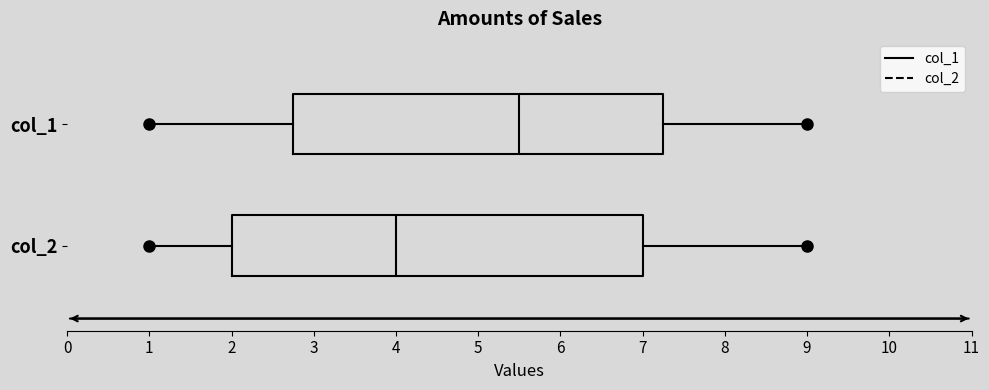

Which box is the widest, from its left edge to its right edge?

col_2